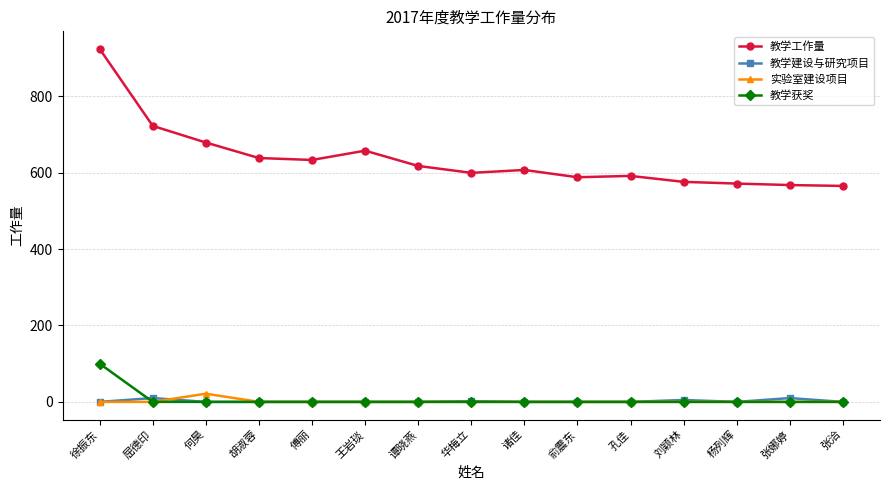

What is the maximum value for 教学建设与研究项目?

10.0